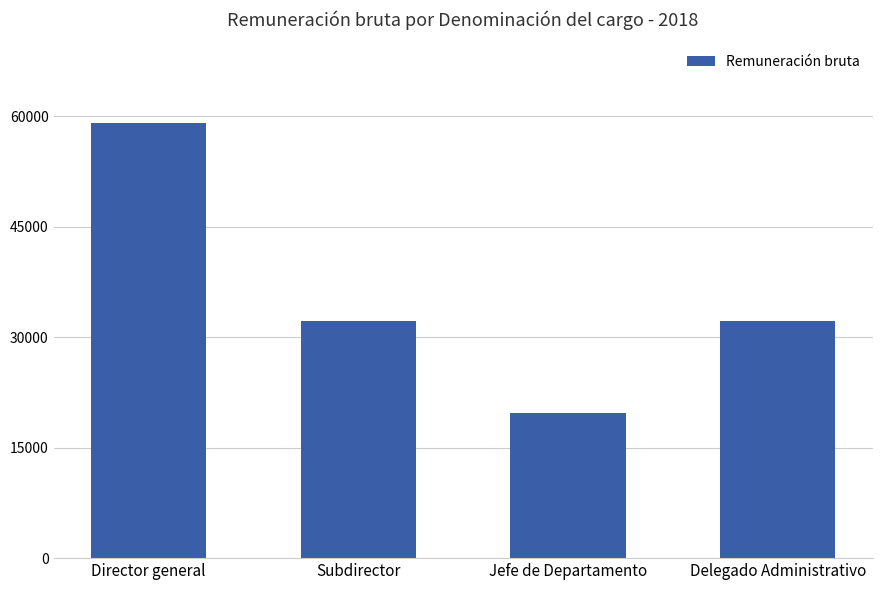

What is the ratio of the value at Delegado Administrativo to the value at Subdirector?

1.0